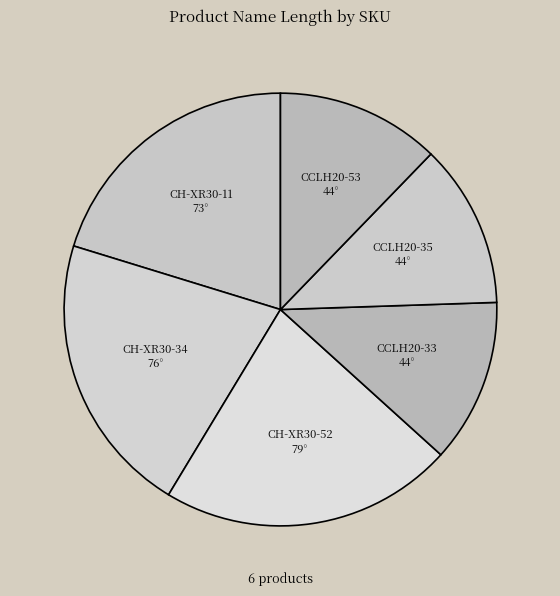

Do CCLH20-53 and CH-XR30-52 together represent more than half of the pie?

No